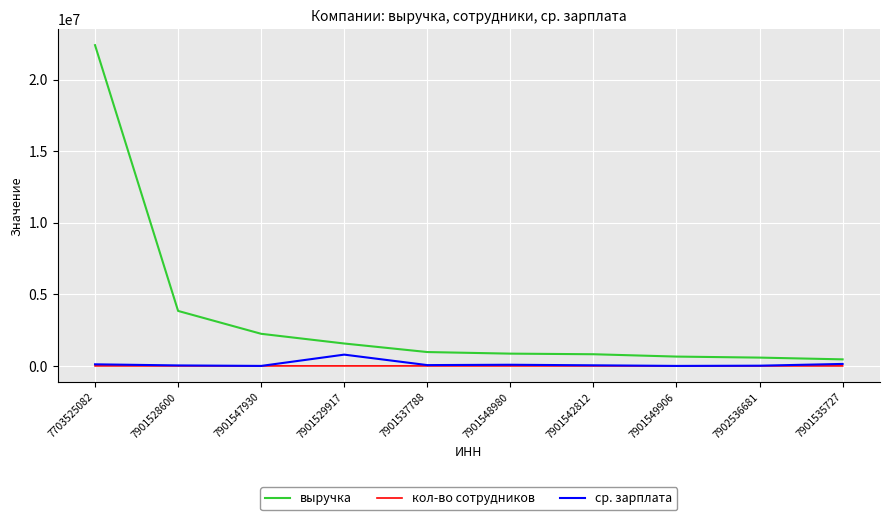

Is it true that ср. зарплата equals 138876 at 7901535727?

True